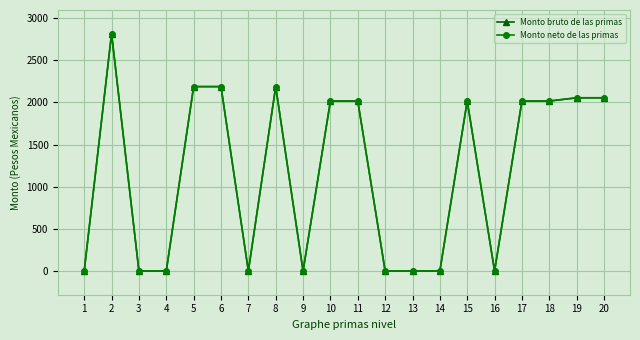

Does the chart have visible grid lines?

Yes